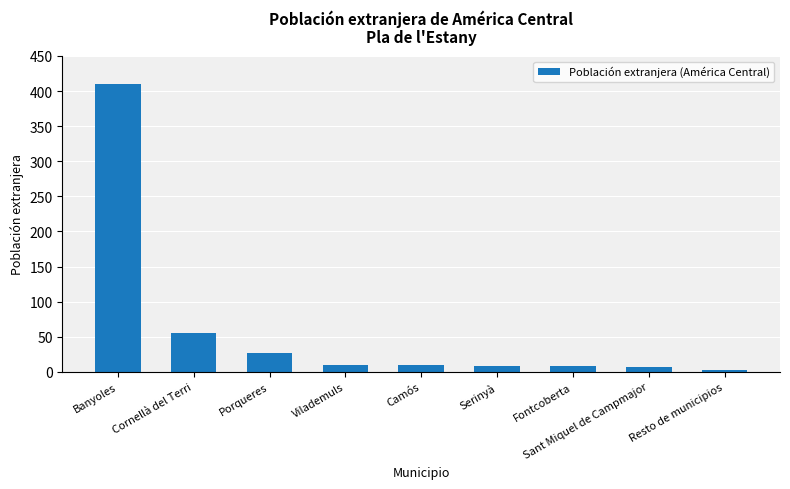

Does the chart contain stacked bars?

No